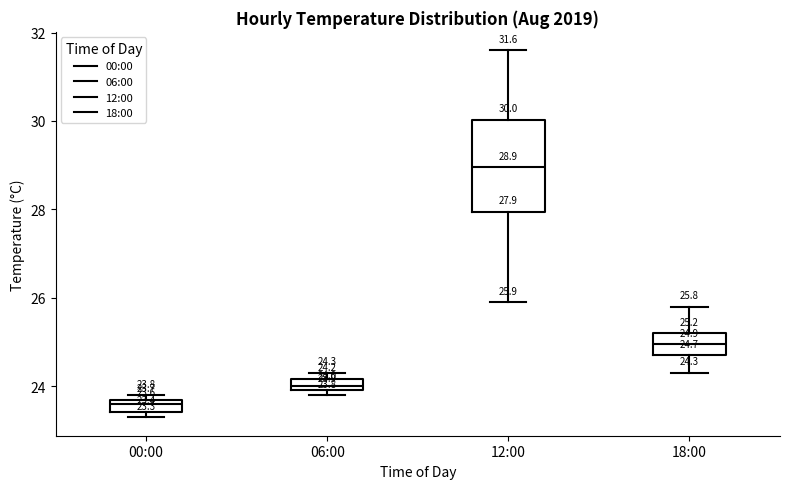

Comparing the boxes themselves (not the whiskers), which one is the tallest?

12:00